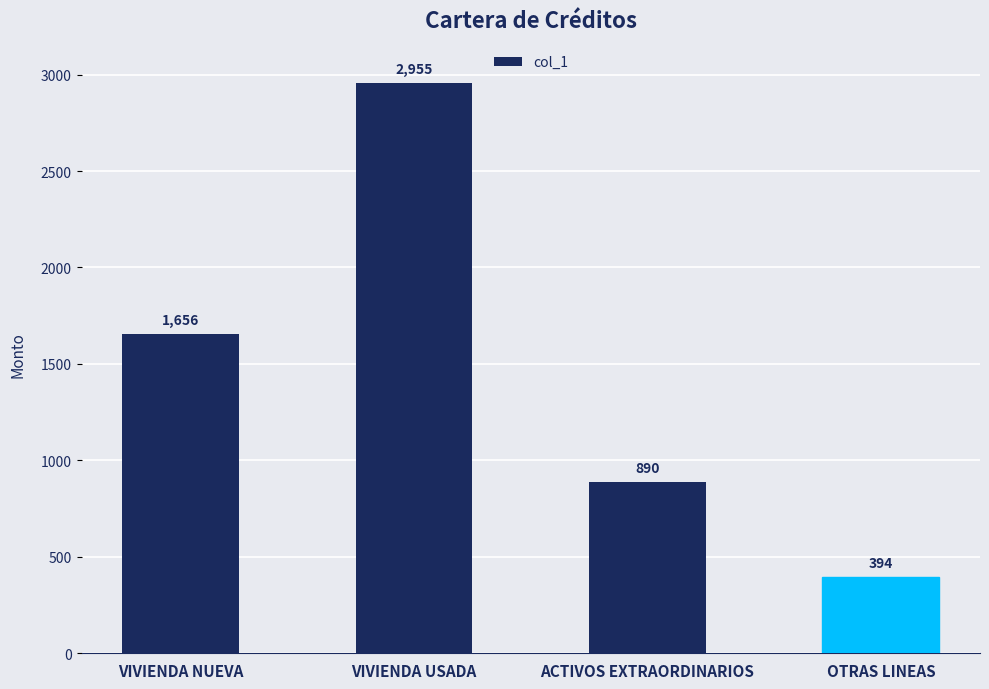

What value does the data have at VIVIENDA USADA, to the nearest 50?

2950